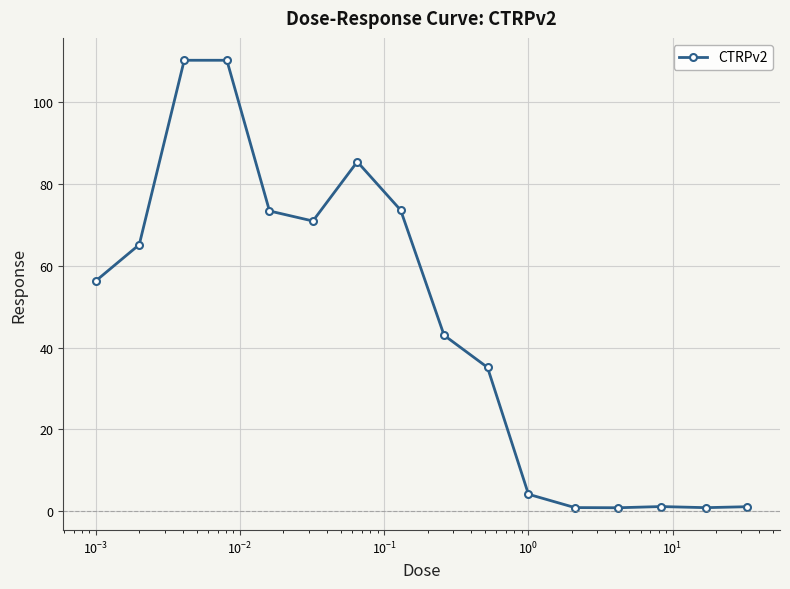

How many lines are shown in the chart?

1